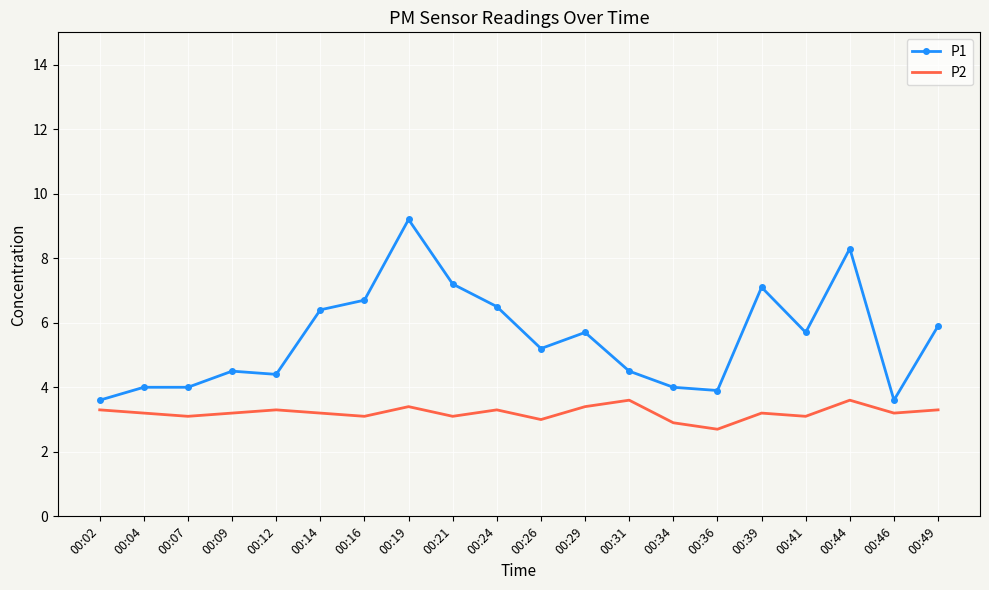

What is the difference between the highest and lowest values at 00:31?

0.9